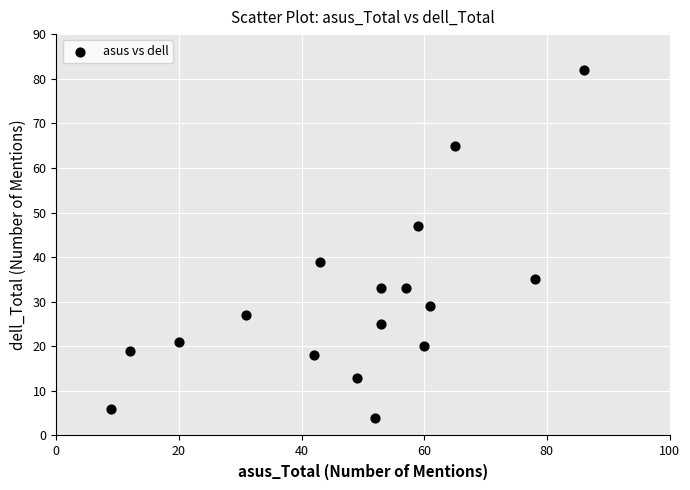

What is the range of Y values (max minus min)?

78